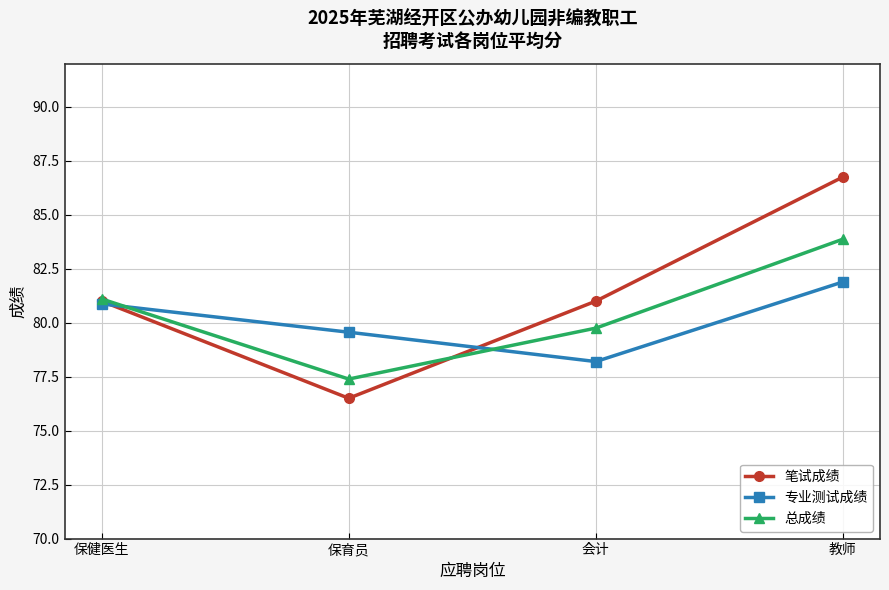

Which series has the largest total across all categories?

笔试成绩